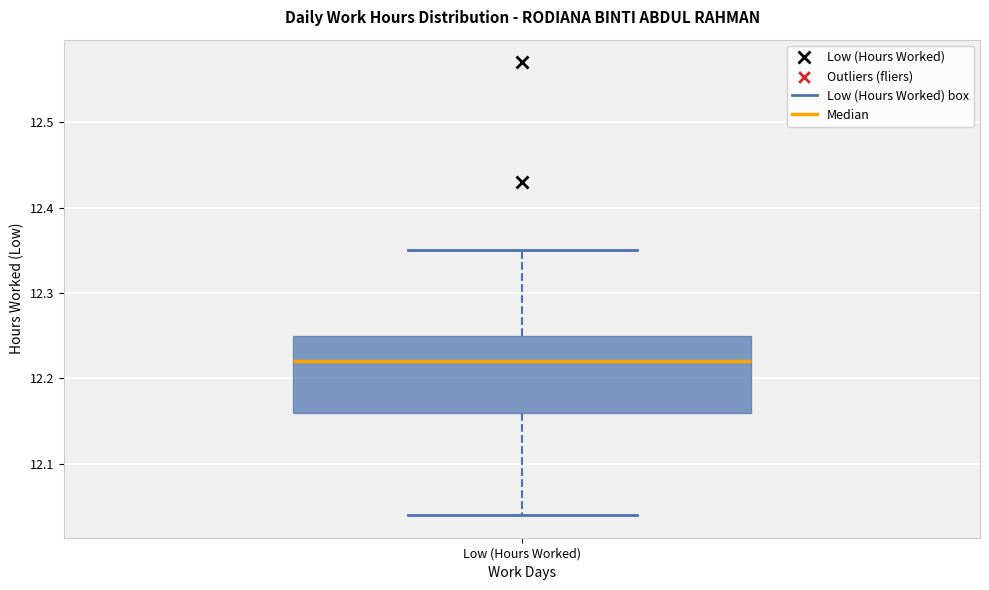

Where is the lower edge of the box for Low (Hours Worked) on the y-axis? The values are not printed on the chart, so give them approximately, as read against the axis.

12.16